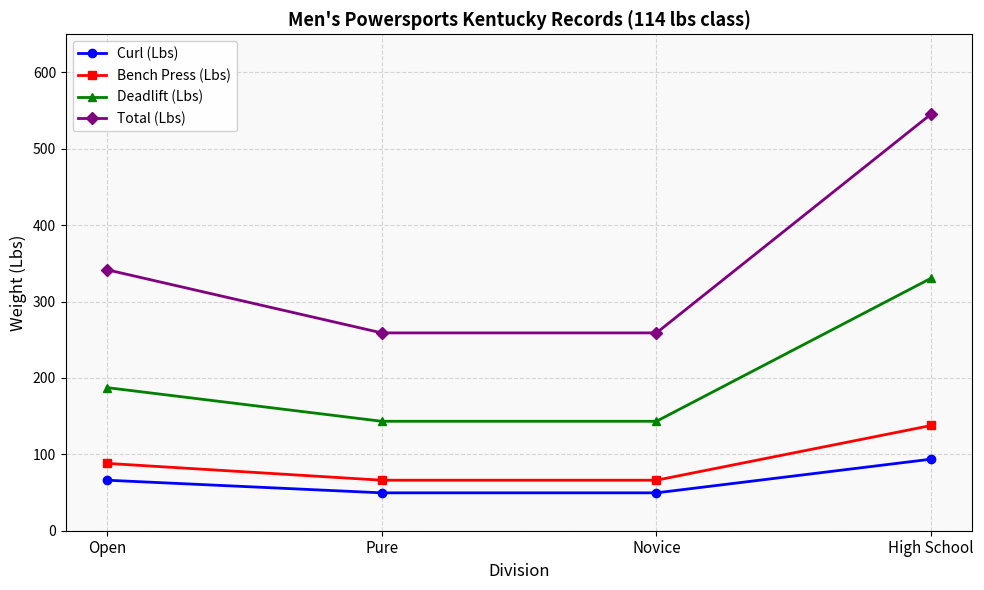

Reading left to right, what are all the values shown in this chart?

Curl (Lbs): 66.1	49.6	49.6	93.7
Bench Press (Lbs): 88.2	66.1	66.1	137.8
Deadlift (Lbs): 187.4	143.3	143.3	330.7
Total (Lbs): 341.7	259.0	259.0	545.6